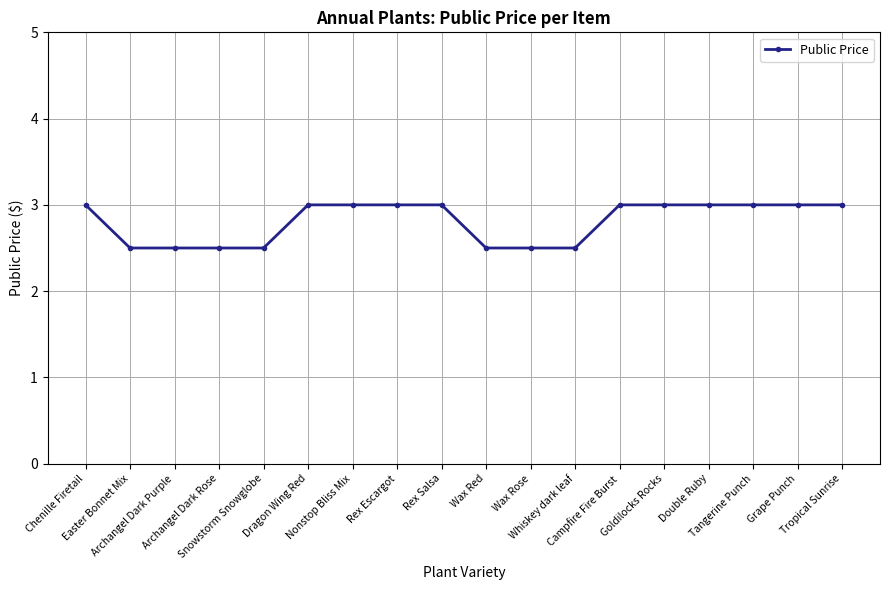

What is the difference between the maximum and minimum values?

0.5